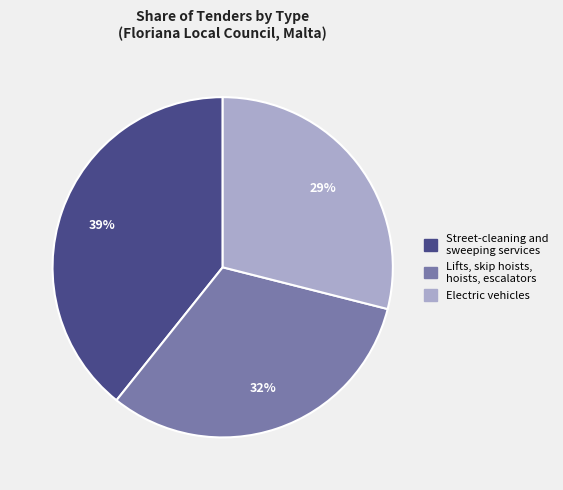

How many slices are in this pie chart?

3